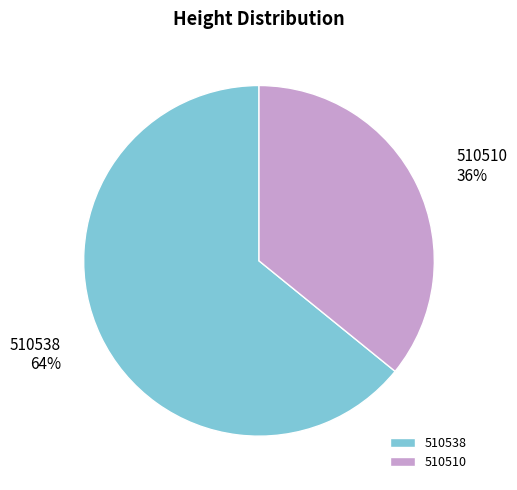

Do 510538 and 510510 together represent more than half of the pie?

Yes